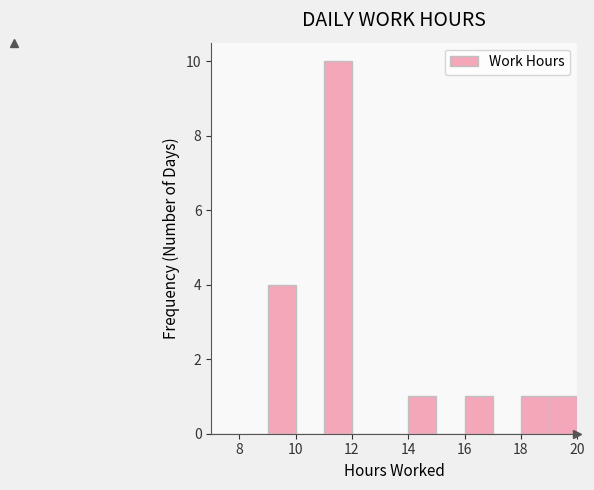

How tall is the bar that spans 18 to 19 on the x-axis? The values are not printed on the chart, so give them approximately, as read against the axis.

1